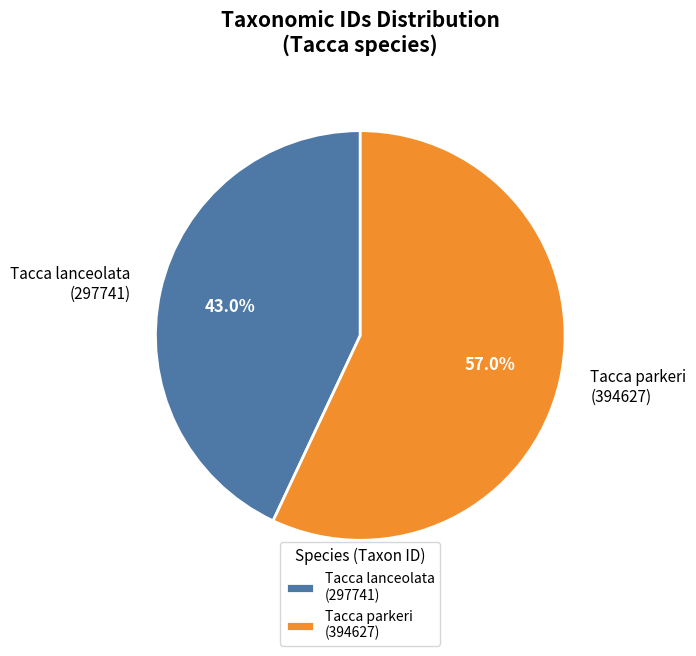

Does any single category account for the majority?

Yes